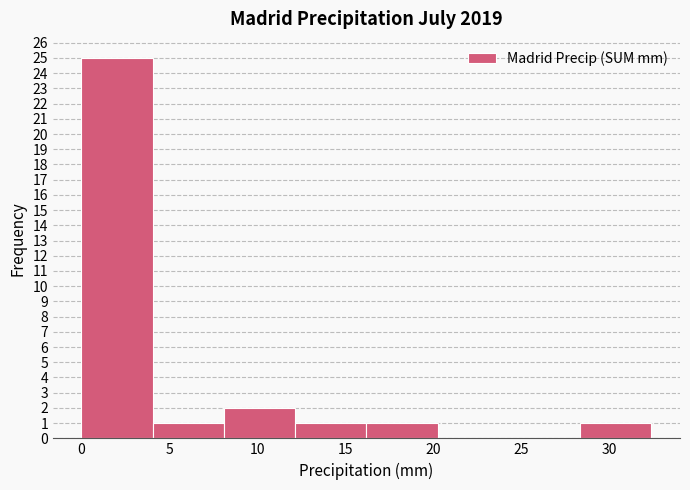

What is the height of the bar covering 4.05 to 8.10 on the x-axis? Neither the bar edges nor the heights are printed on the chart, so give them approximately, as read against the axes.

1